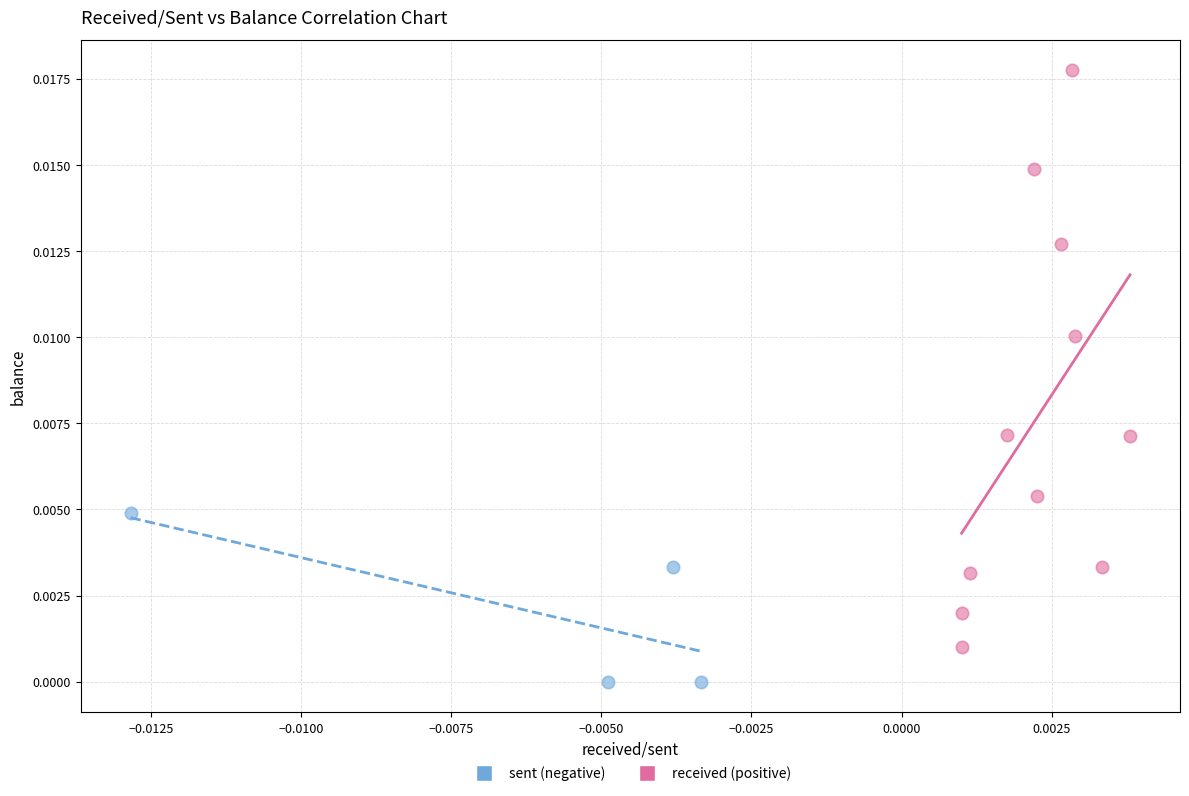

Which series has the largest Y range (max minus min)?

received (positive)